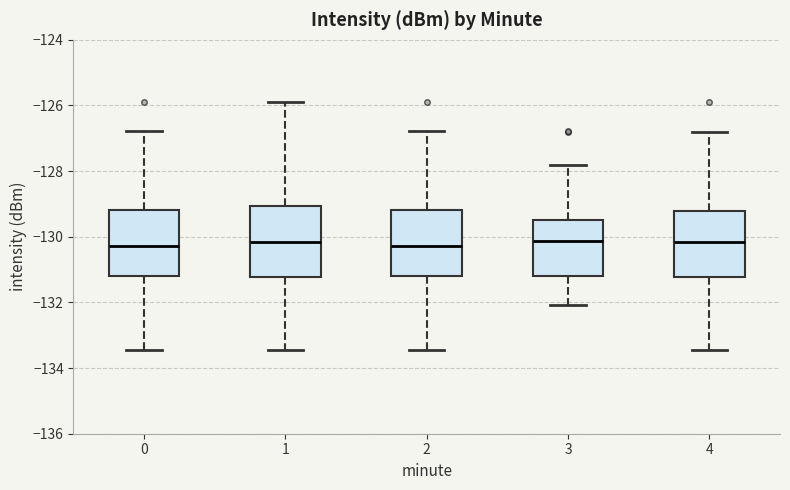

Reading left to right, read every box against the y-axis: the position of its median line, the range the box covers, and the ends of its whiskers. The values are not printed on the chart, so give them approximately, as read against the axis.

0: median -130.2, box -131.2 to -129.2, whiskers -133.4 to -126.8
1: median -130.2, box -131.2 to -129.0, whiskers -133.4 to -125.8
2: median -130.2, box -131.2 to -129.2, whiskers -133.4 to -126.8
3: median -130.2, box -131.2 to -129.4, whiskers -132.0 to -127.8
4: median -130.2, box -131.2 to -129.2, whiskers -133.4 to -126.8